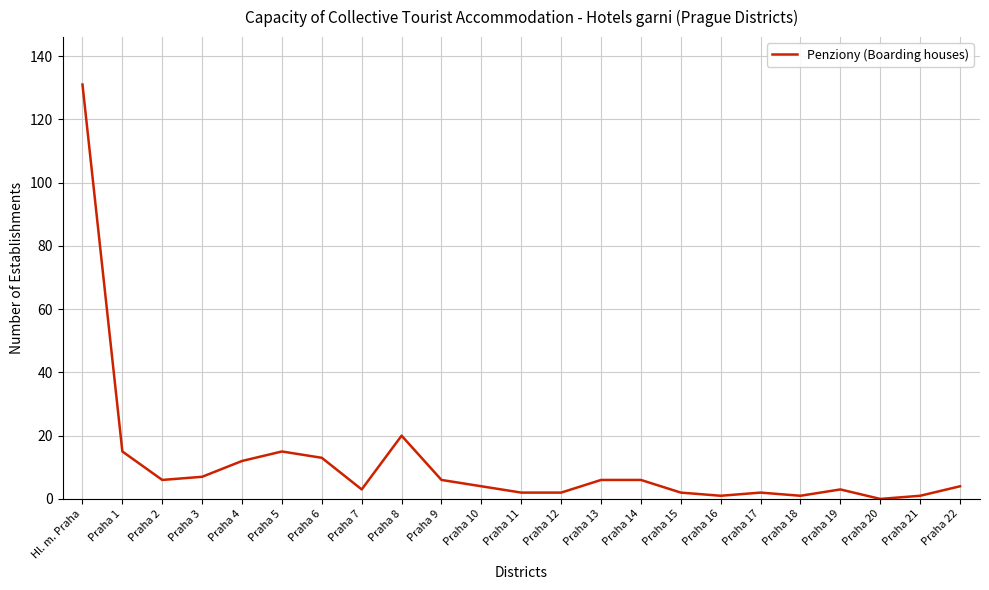

At which category does the chart reach its peak across all series?

Hl. m. Praha